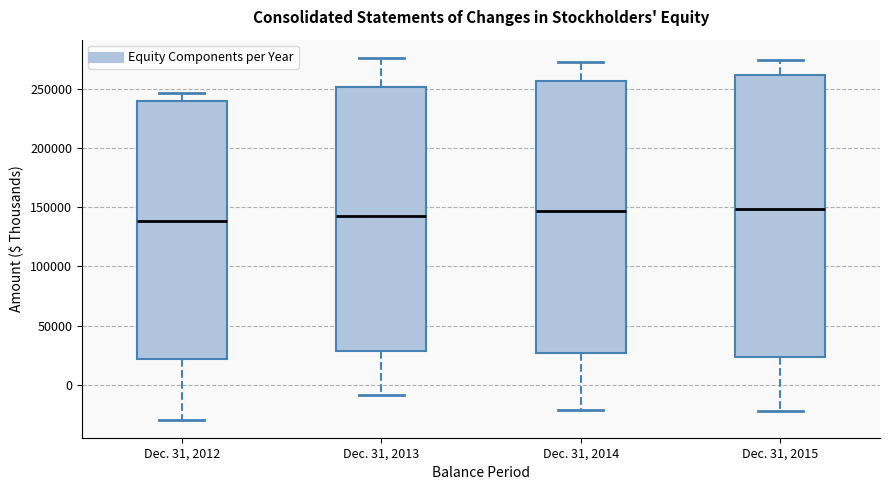

Where is the upper edge of the box for Dec. 31, 2013 on the y-axis? The values are not printed on the chart, so give them approximately, as read against the axis.

250000